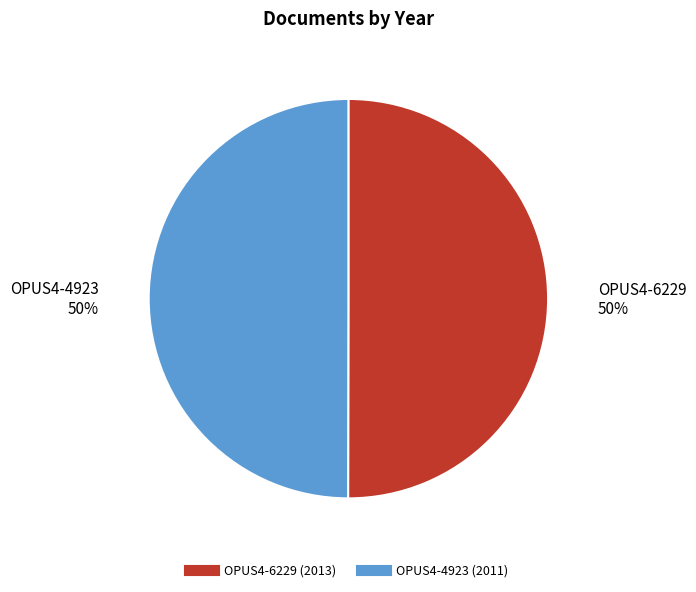

To the nearest percent, what percentage of the pie is OPUS4-4923?

50%